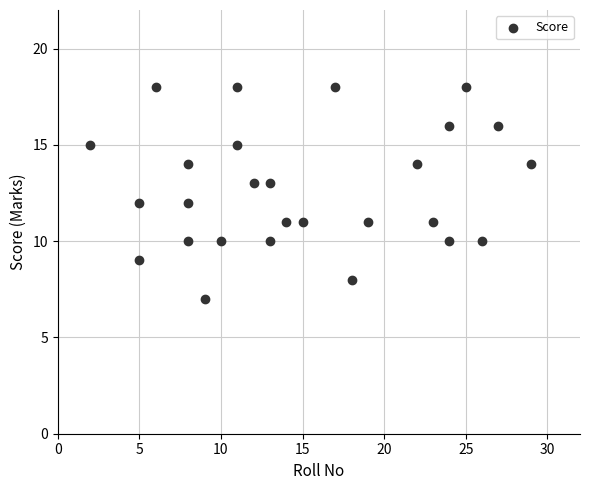

What is the range of X values (max minus min)?

27